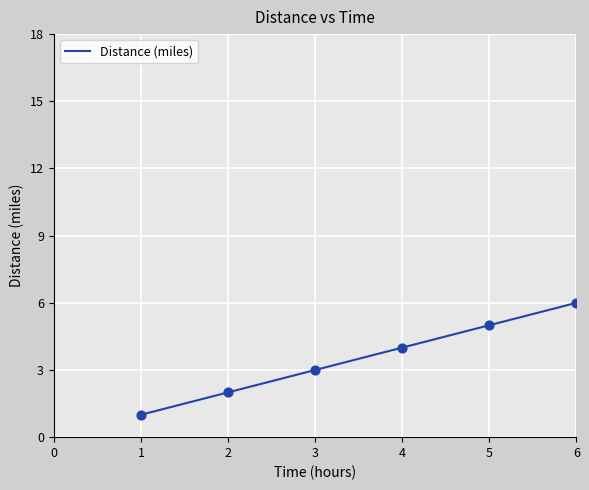

What is the greatest value displayed?

9